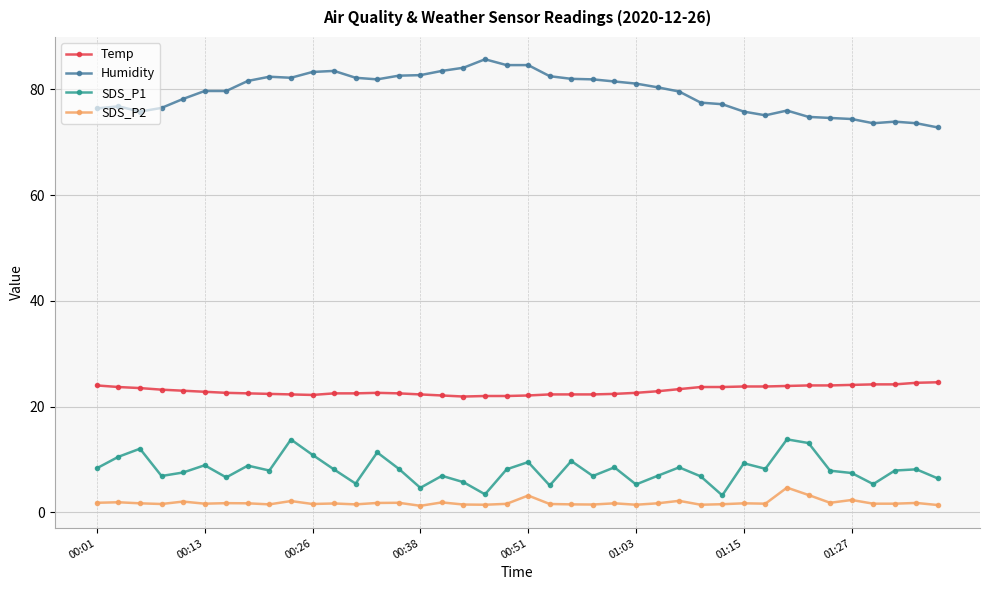

True or false: SDS_P2 and Humidity cross at least once.

False